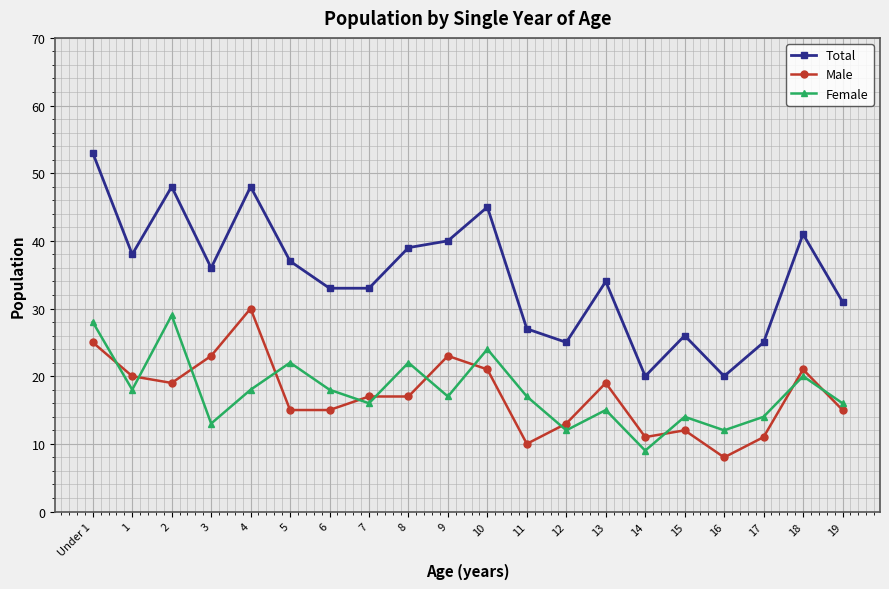

What is the difference between the maximum and minimum values in the Total series?

33